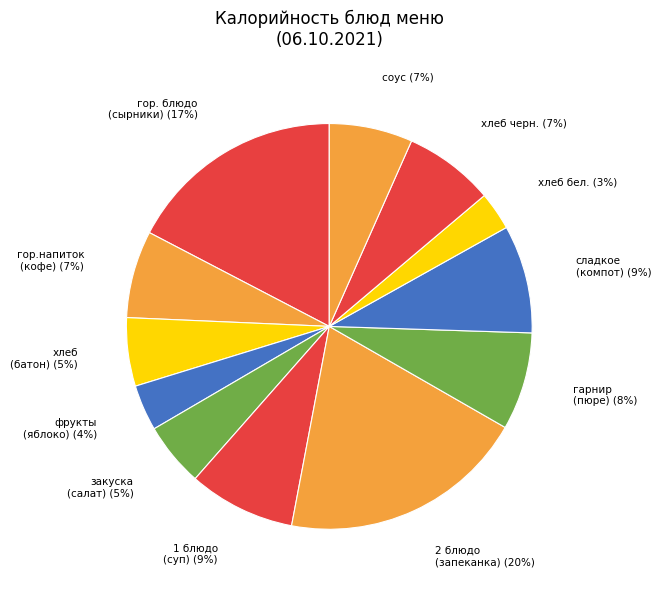

To the nearest percent, what is the difference between the фрукты (яблоко) (4%) and 1 блюдо (суп) (9%) slice percentages?

5%